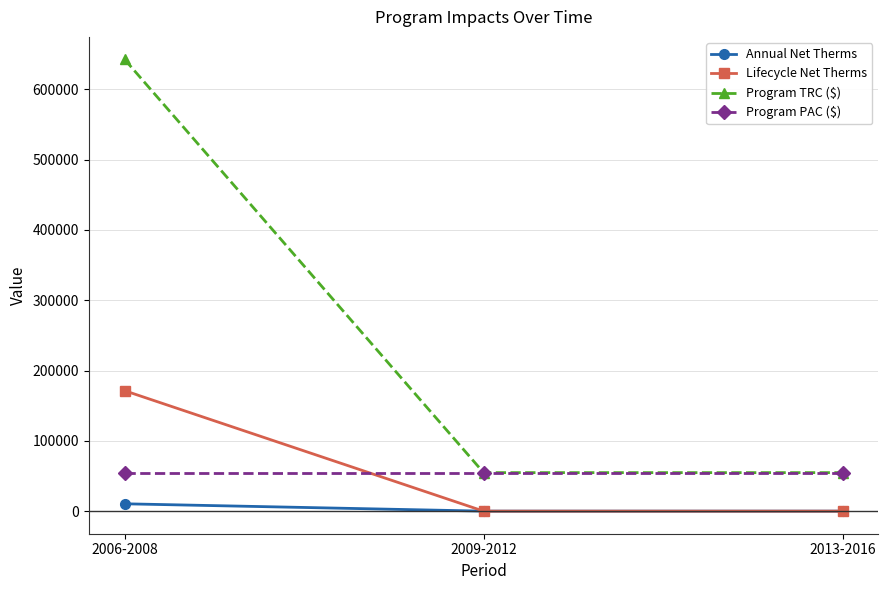

What is the value of the Annual Net Therms point at the 1st from the left?

10453.9